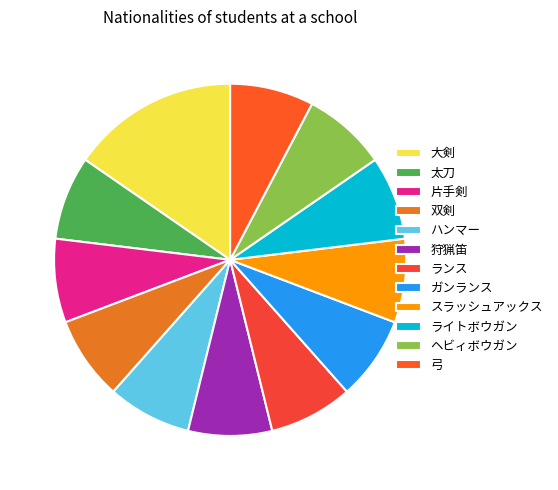

What is the ratio of the value at 弓 to the value at ライトボウガン?

1.0